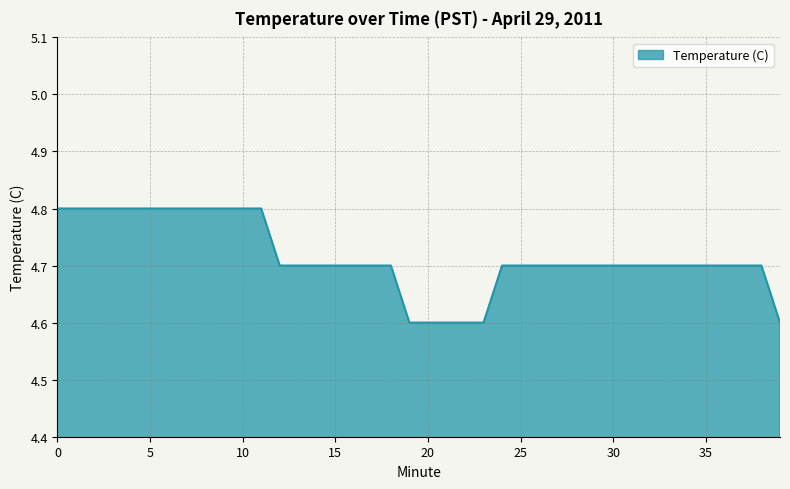

What is the greatest value displayed?

4.8